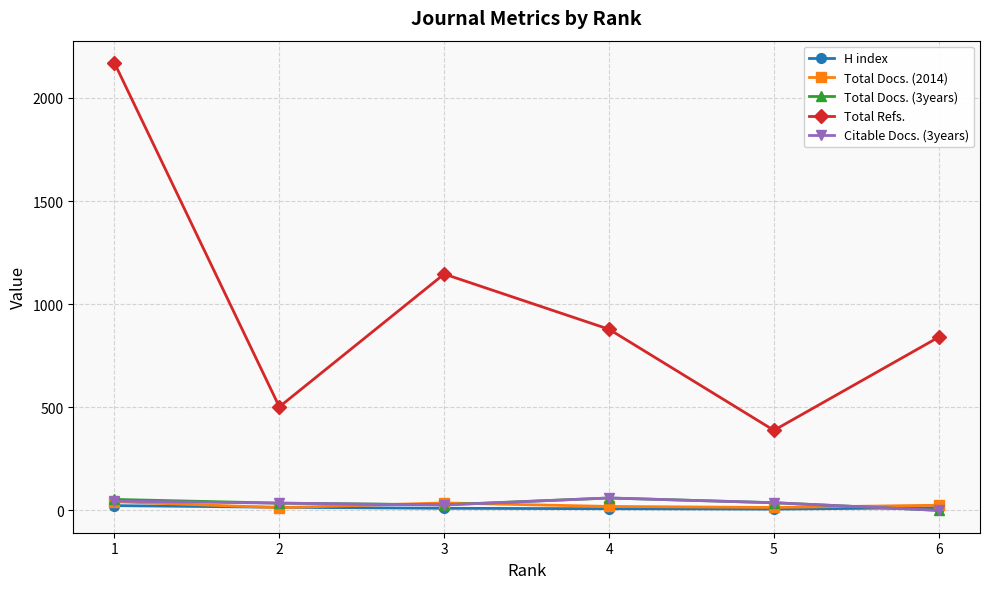

True or false: Citable Docs. (3years) and Total Refs. cross at least once.

False